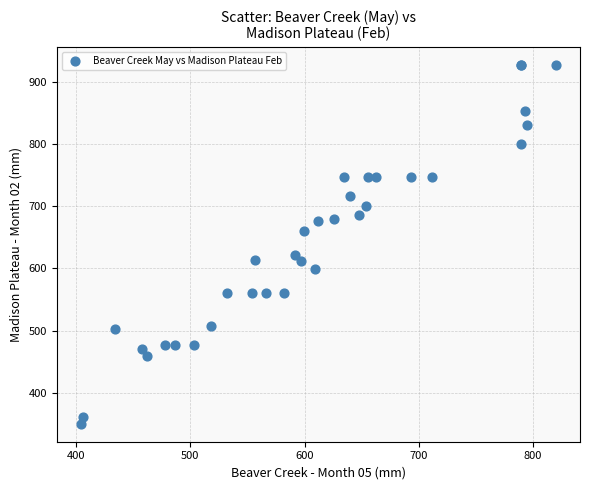

What Y value in the scatter plot is closest to 638?

622.3